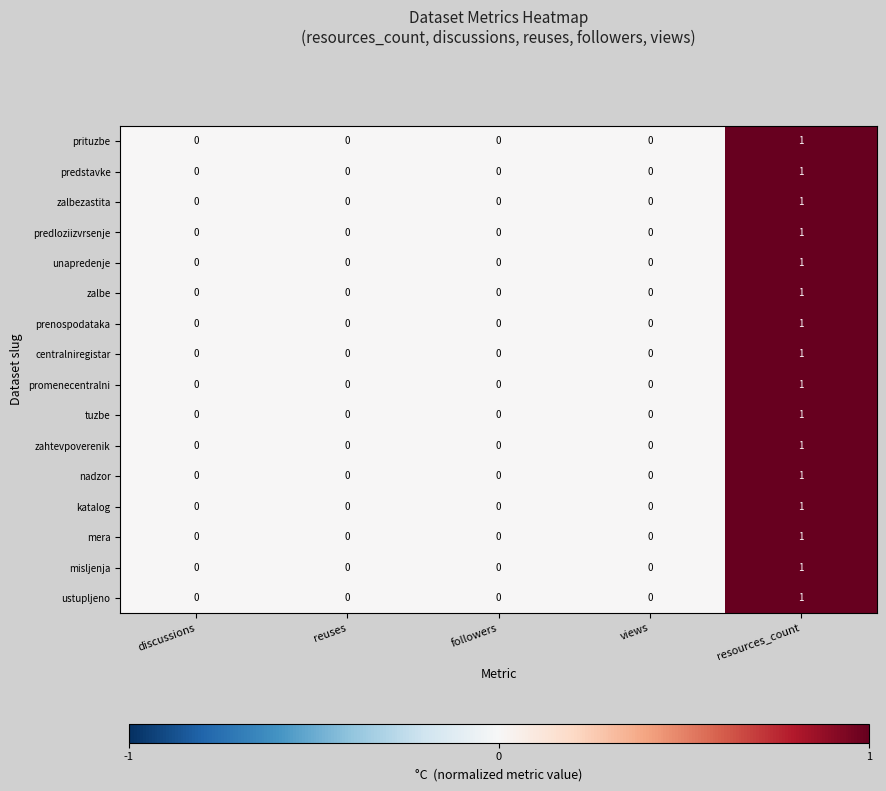

What is the total value across all series at resources_count?

16